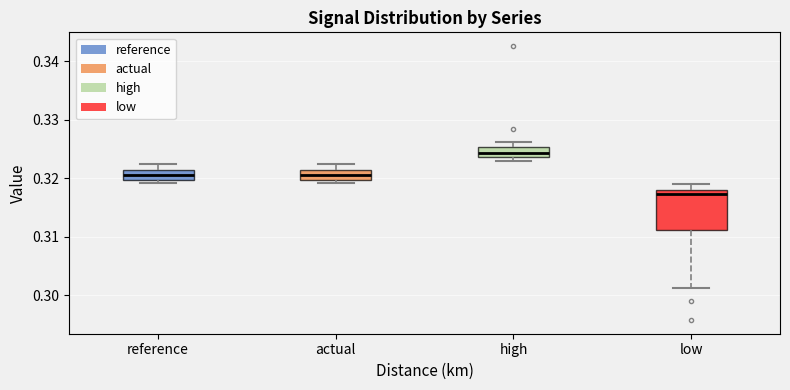

Reading left to right, transcribe this box plot: for each box, give where its median line is, the range the box spans, and where its two whiskers end, as read against the y-axis. The values are not printed on the chart, so give them approximately, as read against the axis.

reference: median 0.320 (inside the box), box 0.320 to 0.321, whiskers 0.319 to 0.322
actual: median 0.320 (inside the box), box 0.320 to 0.321, whiskers 0.319 to 0.322
high: median 0.324 (inside the box), box 0.324 to 0.325, whiskers 0.323 to 0.326
low: median 0.317, box 0.311 to 0.318, whiskers 0.301 to 0.319